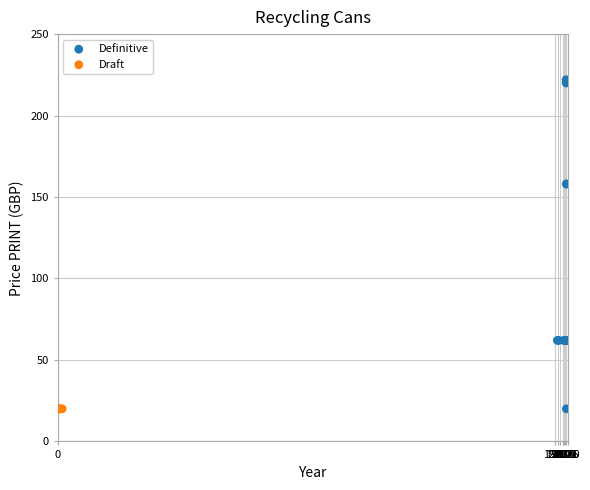

Which series contains the highest Y value?

Definitive